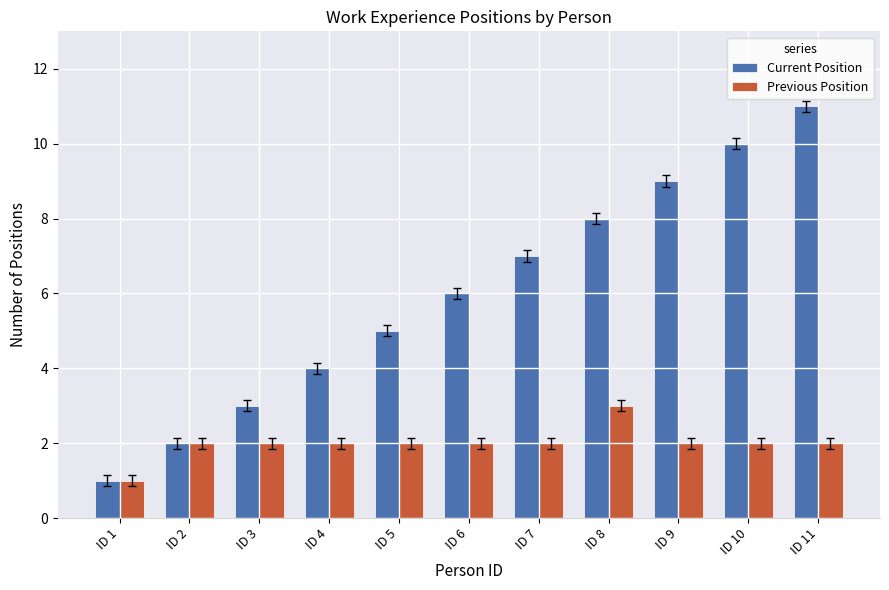

Reading right to left, list all the values displayed in this chart.

Current Position: 11	10	9	8	7	6	5	4	3	2	1
Previous Position: 2	2	2	3	2	2	2	2	2	2	1